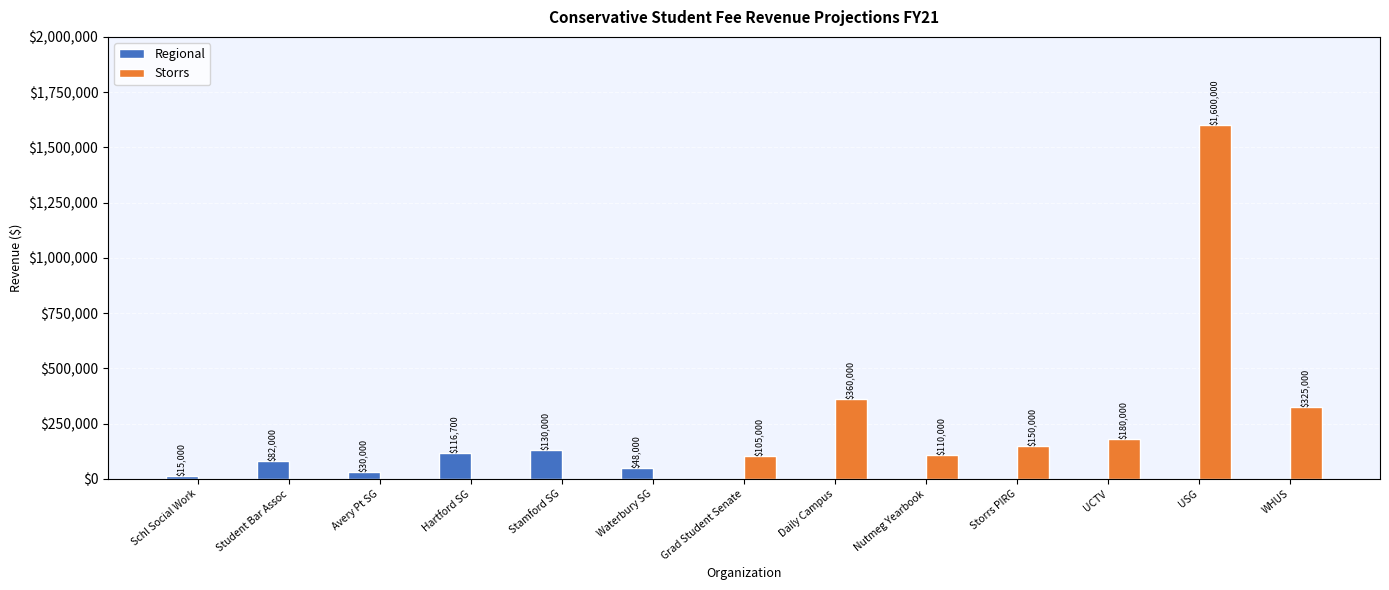

What are all the series names shown in the legend?

Regional, Storrs